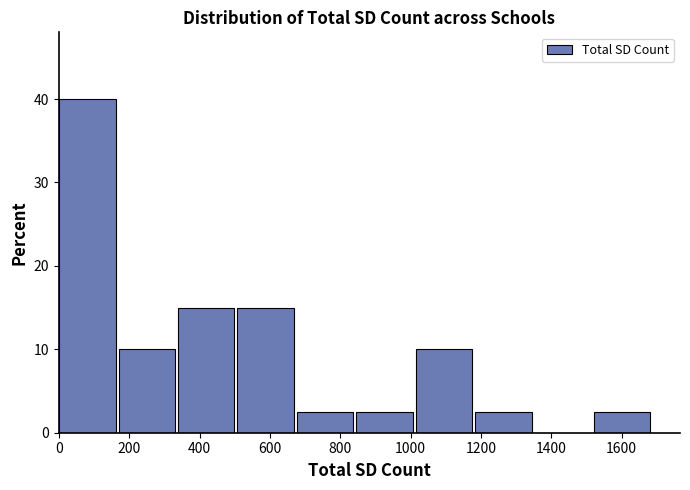

Reading left to right, list every bar in this chart as the range it spans on the x-axis followed by its height. Neither the bar edges nor the heights are printed on the chart, so give them approximately, as read against the axes.

0 to 160: 40
160 to 340: 10
340 to 500: 15
500 to 680: 15
680 to 840: 3
840 to 1020: 3
1020 to 1180: 10
1180 to 1360: 3
1360 to 1520: 0
1520 to 1700: 3